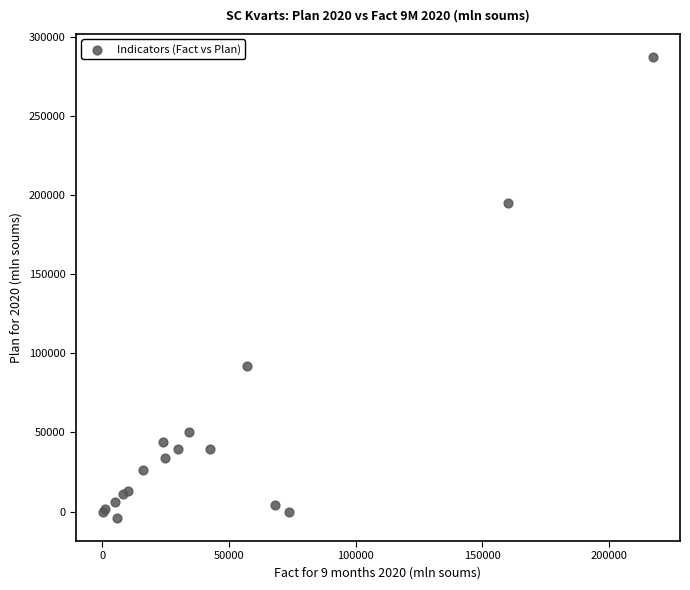

What Y value in the scatter plot is closest to 141618?

91965.8